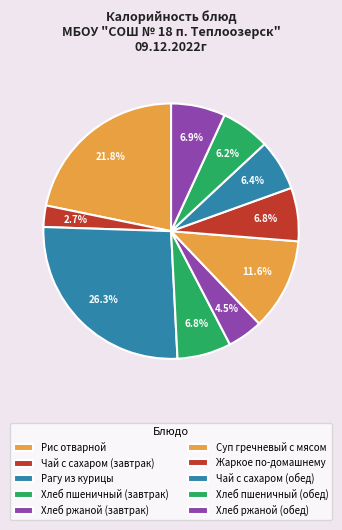

Combined, do Хлеб пшеничный (завтрак) and Рагу из курицы account for over 50%?

No